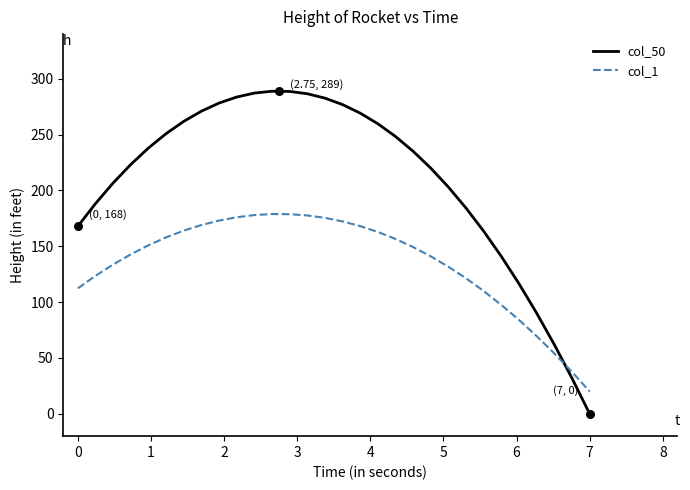

After their last crossing, which series has the higher values: col_50 or col_1?

col_1